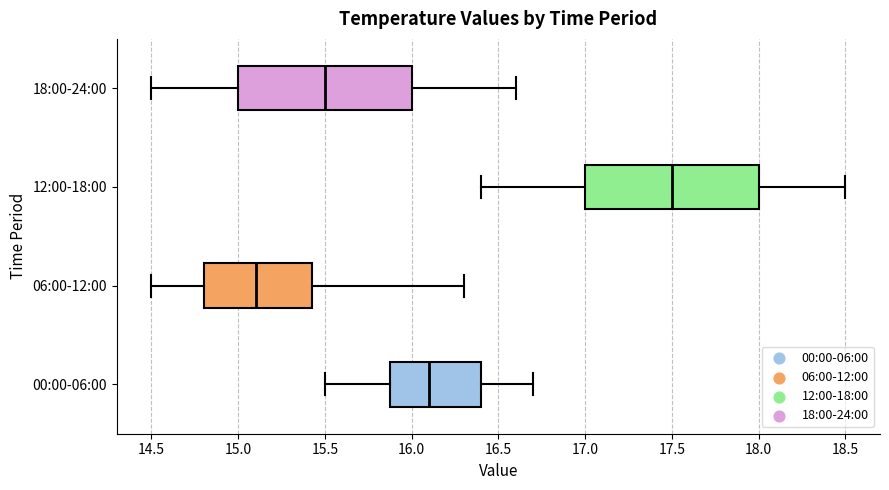

Which box has the furthest to the left median line?

06:00-12:00